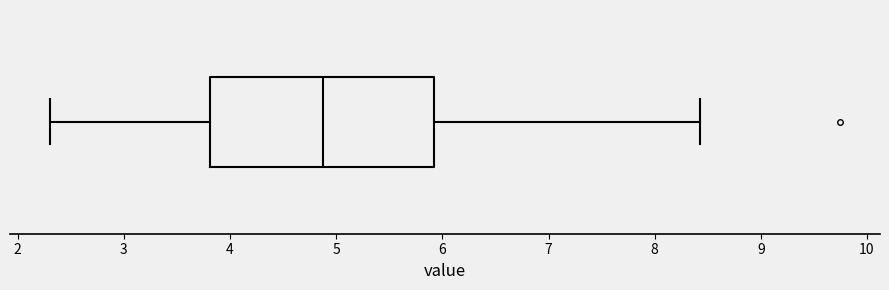

Transcribe this box plot: give where the median line is, the range the box spans, and where the two whiskers end, as read against the x-axis. The values are not printed on the chart, so give them approximately, as read against the axis.

median 4.9, box 3.8 to 5.9, whiskers 2.3 to 8.4